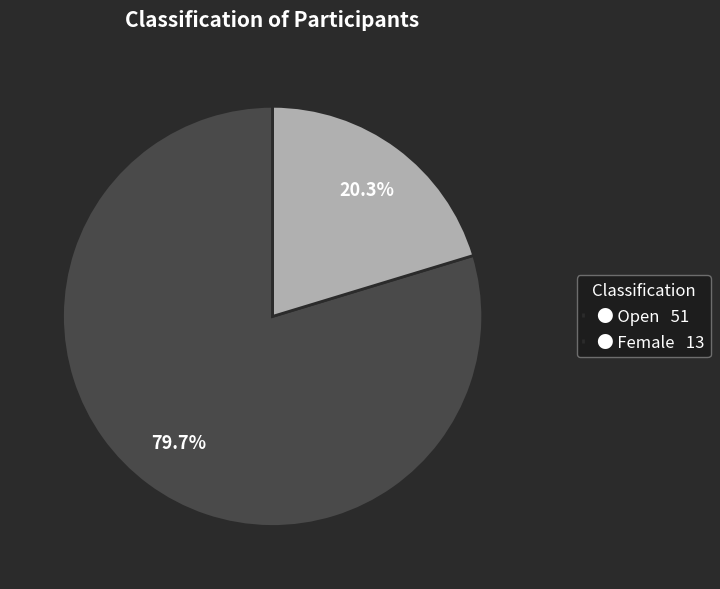

How many slices are in this pie chart?

2